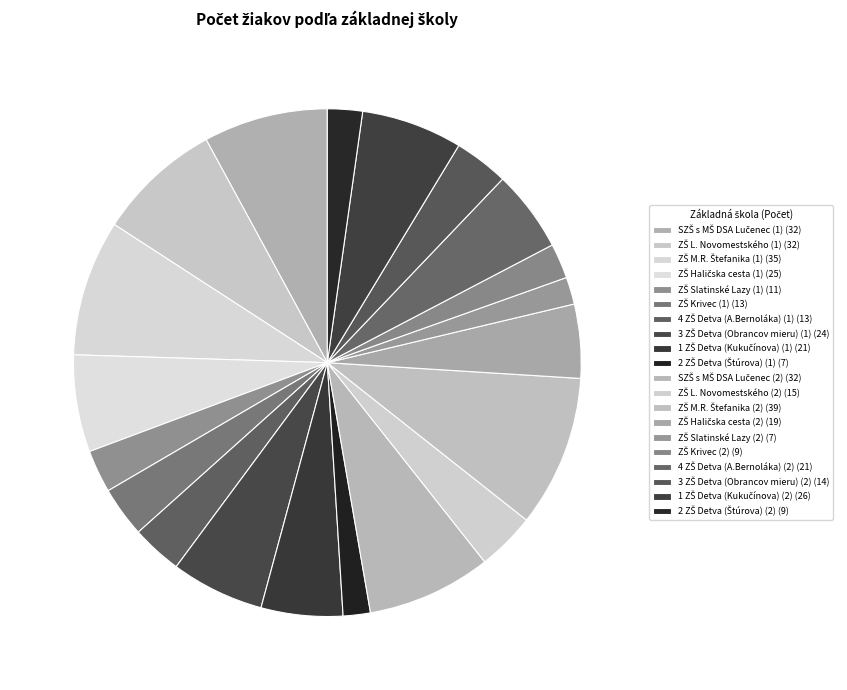

Which slice is the smallest?

2 ZŠ Detva (Štúrova) (1)